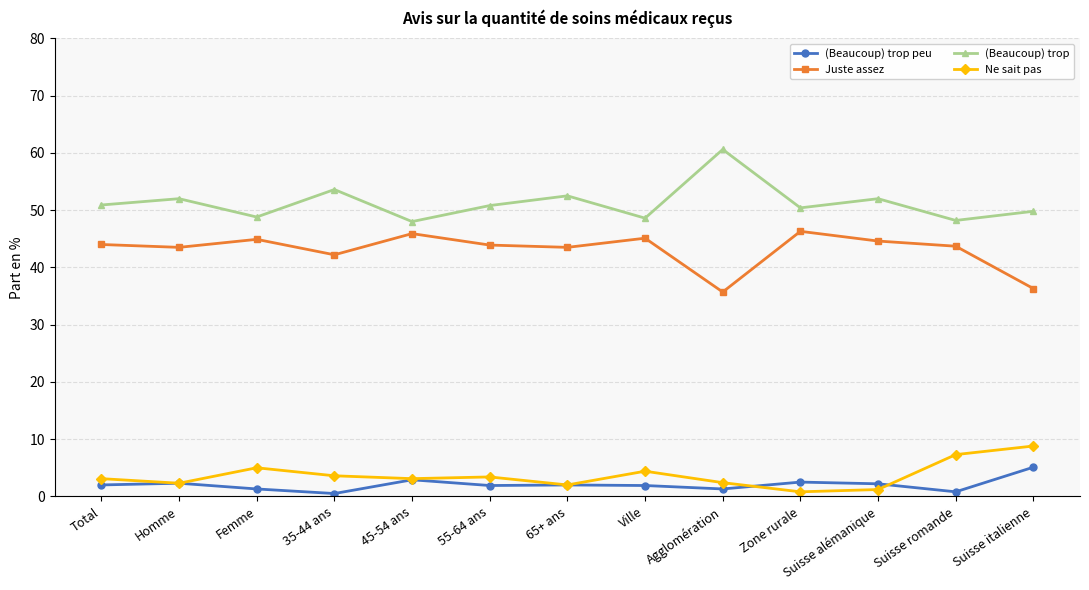

At which label does Ne sait pas reach its peak?

Suisse italienne